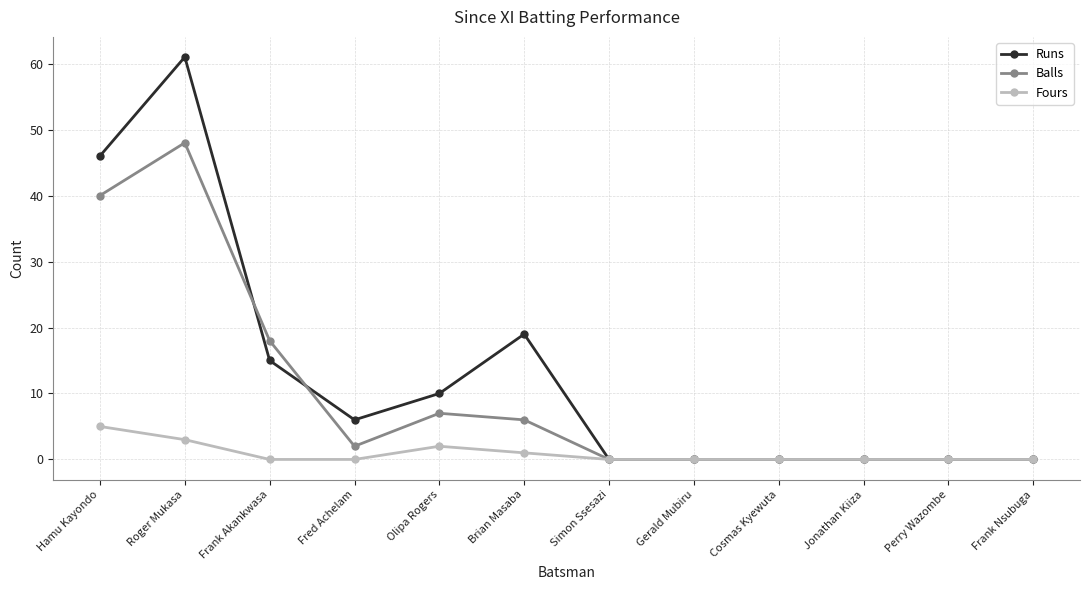

Rank the series by their maximum value, from lowest to highest.

Fours, Balls, Runs